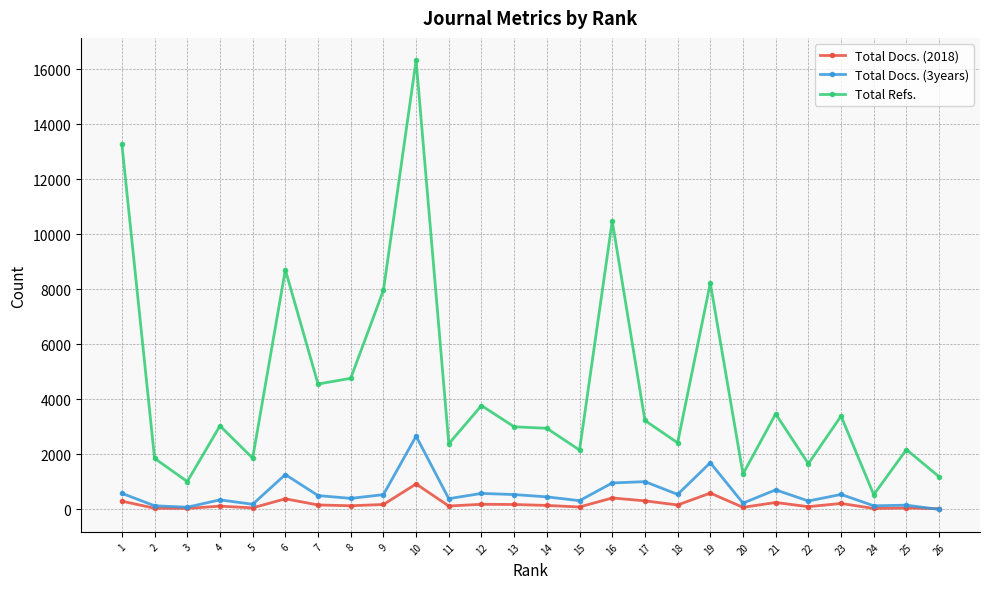

Which series has the largest range (max minus min)?

Total Refs.